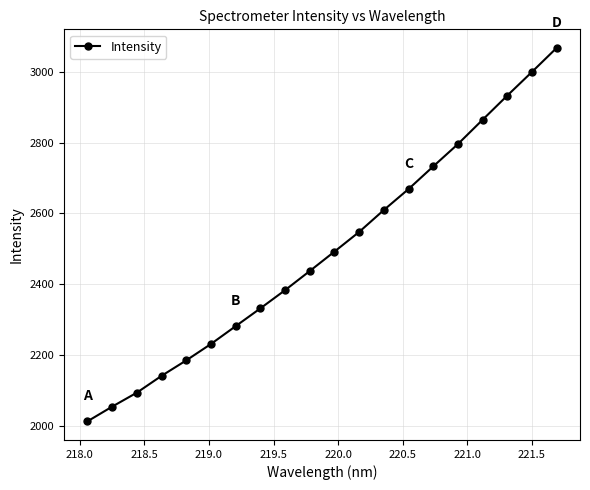

What is the smallest value displayed?

2012.3